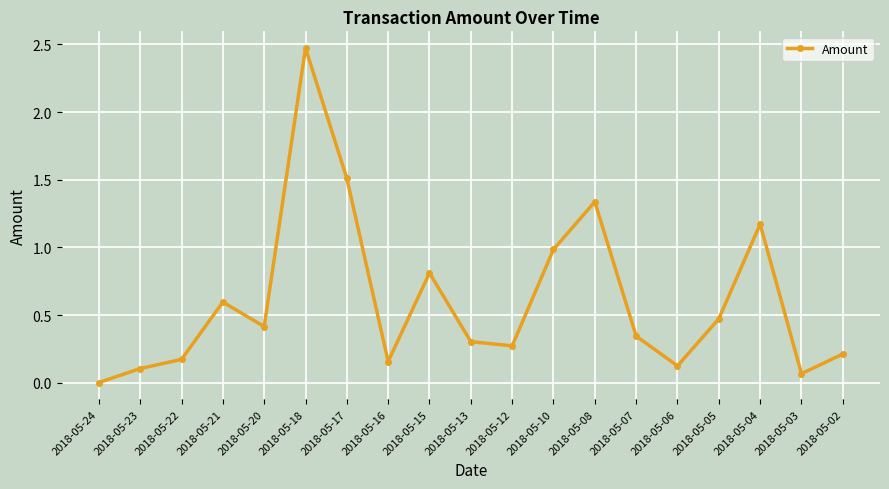

What is the approximate value at 2018-05-05?

0.5